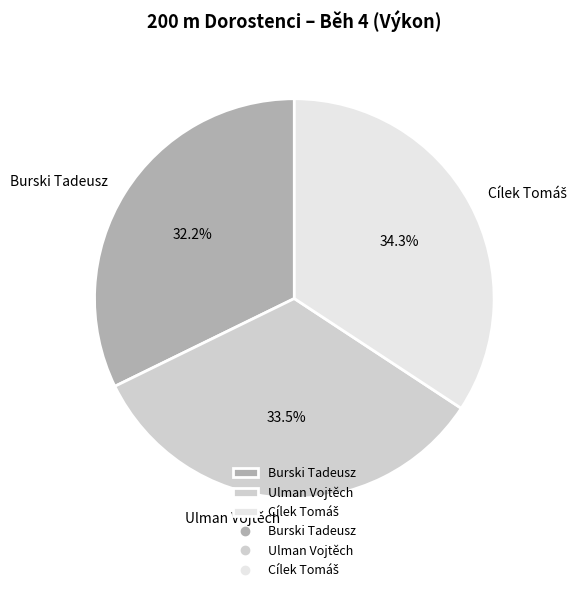

Does Burski Tadeusz represent more than half of the total?

No